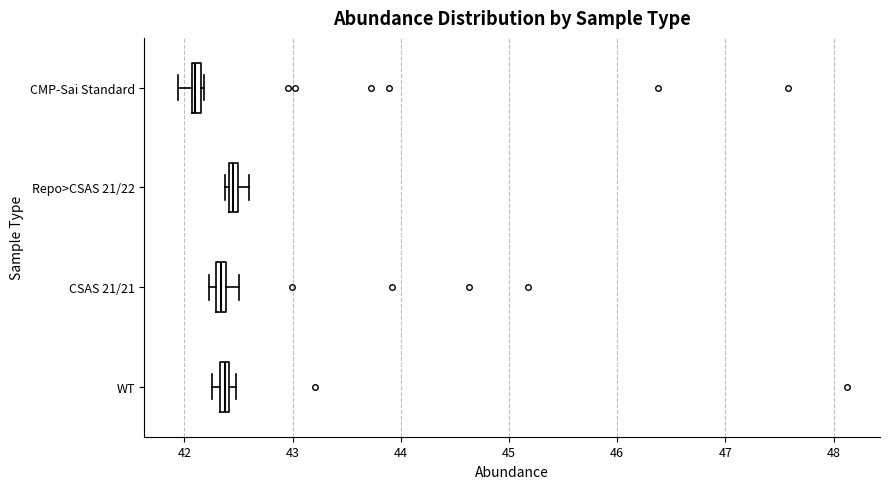

Where is the right edge of the box for Repo>CSAS 21/22 on the x-axis? The values are not printed on the chart, so give them approximately, as read against the axis.

42.5